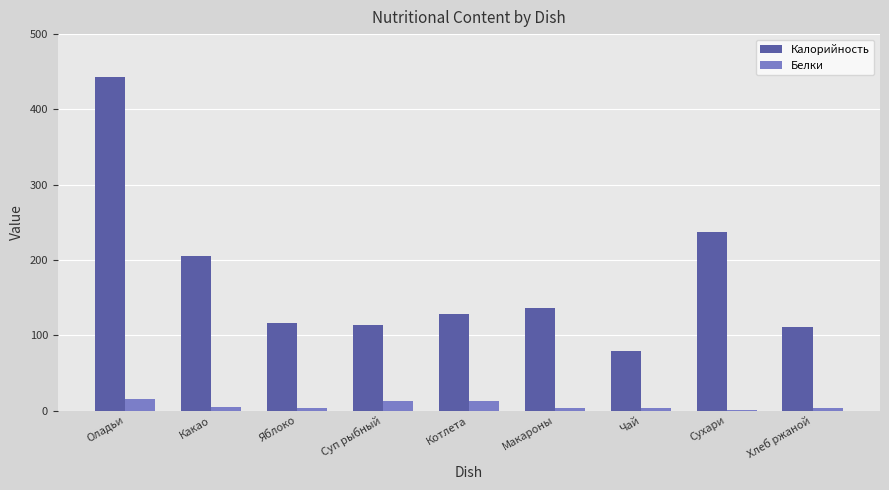

The value of Калорийность at Хлеб ржаной is 111. True or false?

True